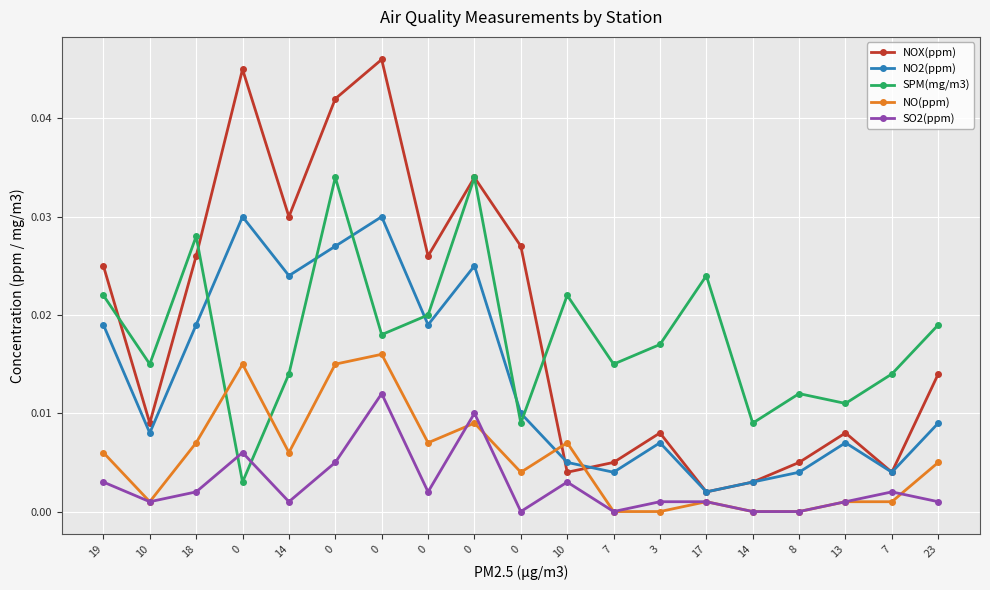

Is the value of SPM(mg/m3) at 10 greater than the value of NOX(ppm) at 0?

No